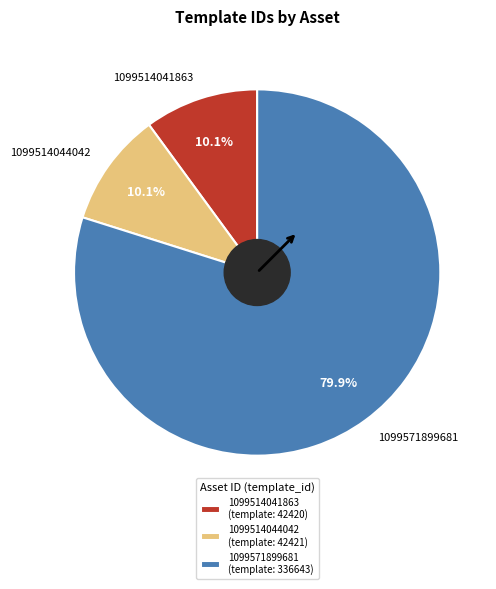

Is it true that 1099514044042 is 22% of the pie?

False